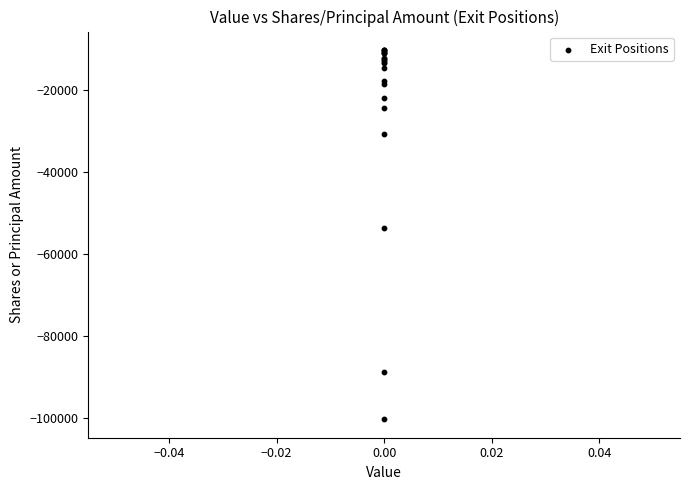

What Y value in the scatter plot is closest to -55347?

-53653